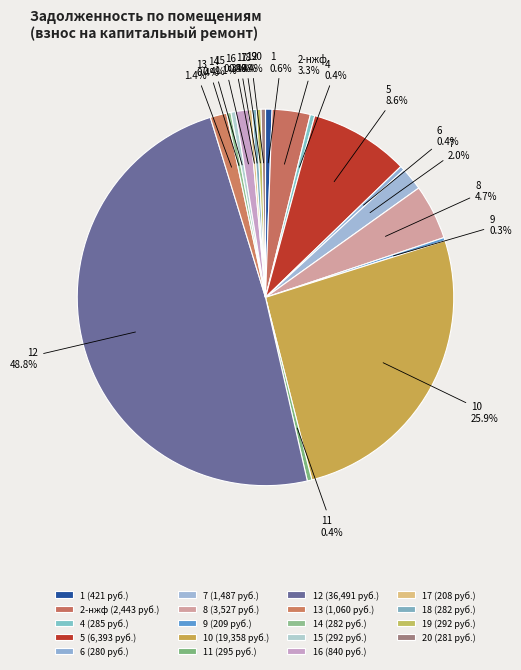

To the nearest percent, what percentage of the pie is 10?

26%